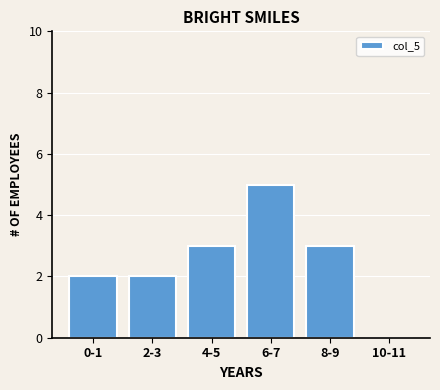

Reading left to right, list all the values displayed in this chart.

0-1=2	2-3=2	4-5=3	6-7=5	8-9=3	10-11=0